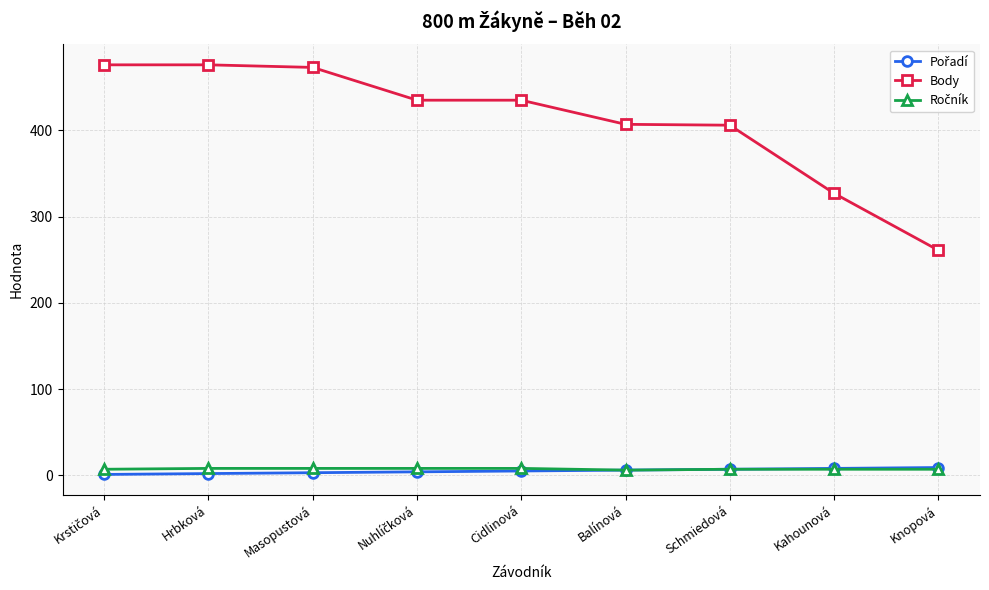

What is the value of the Body point at the 3rd from the left?

473